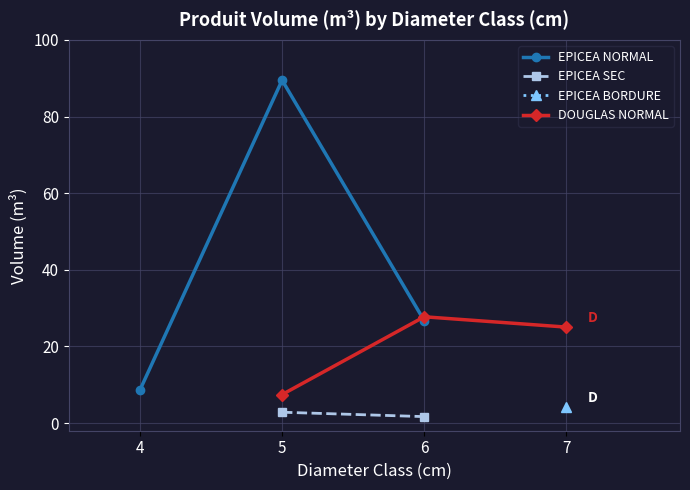

Is it true that DOUGLAS NORMAL equals 11.5 at 5?

False